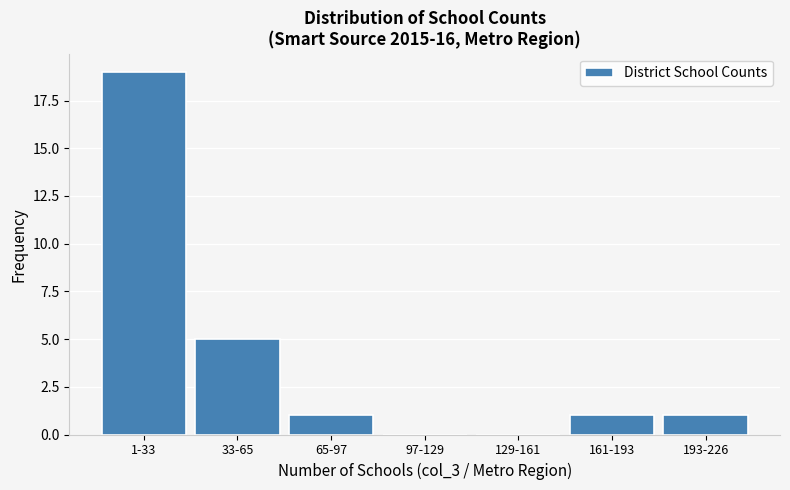

Reading left to right, transcribe all the data shown in this chart.

1-33=19	33-65=5	65-97=1	97-129=0	129-161=0	161-193=1	193-226=1